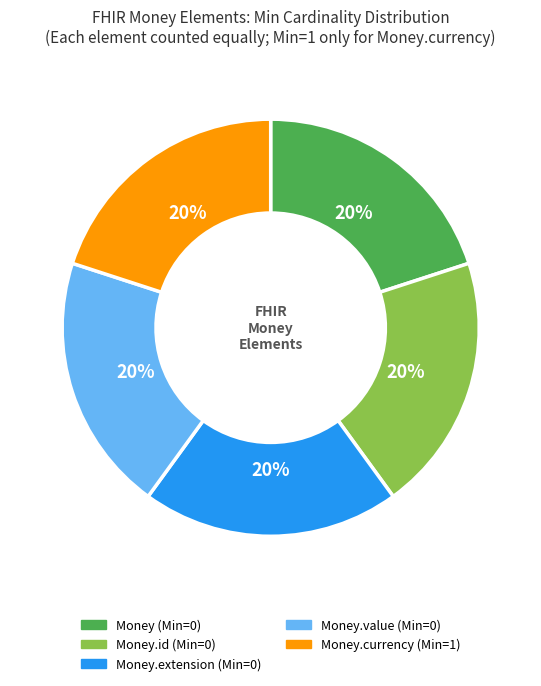

How many slices are in this pie chart?

5